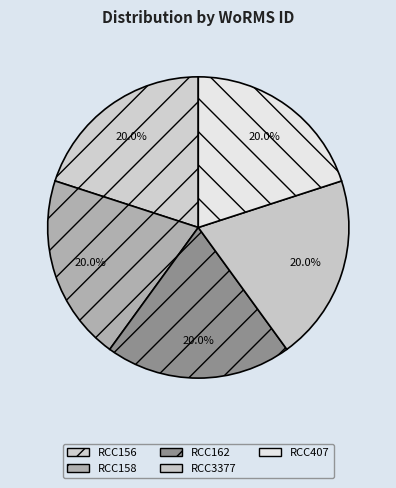

How many slices are in this pie chart?

5